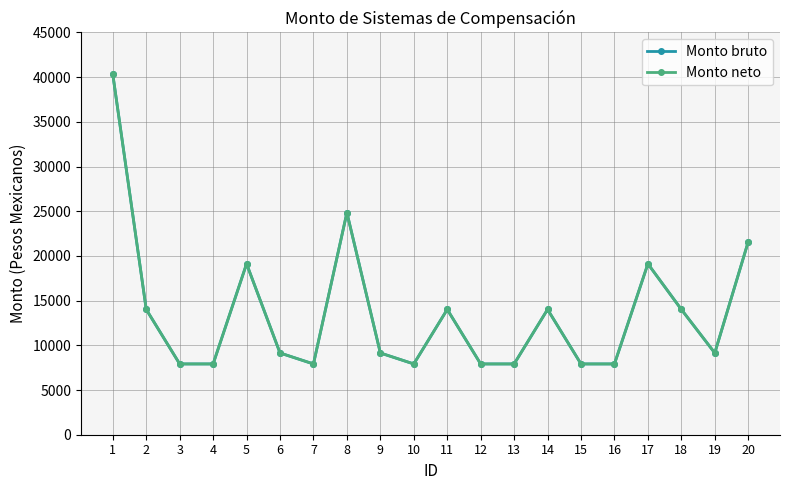

Does the chart have visible grid lines?

Yes